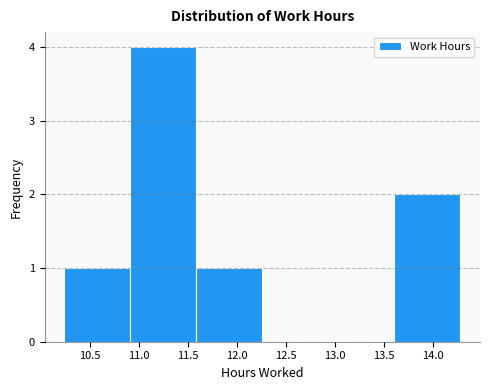

Reading left to right, transcribe this chart: for each bar, give the range it covers on the x-axis and its height. Neither the bar edges nor the heights are printed on the chart, so give them approximately, as read against the axes.

10.25 to 10.90: 1
10.90 to 11.60: 4
11.60 to 12.25: 1
12.25 to 12.95: 0
12.95 to 13.60: 0
13.60 to 14.30: 2